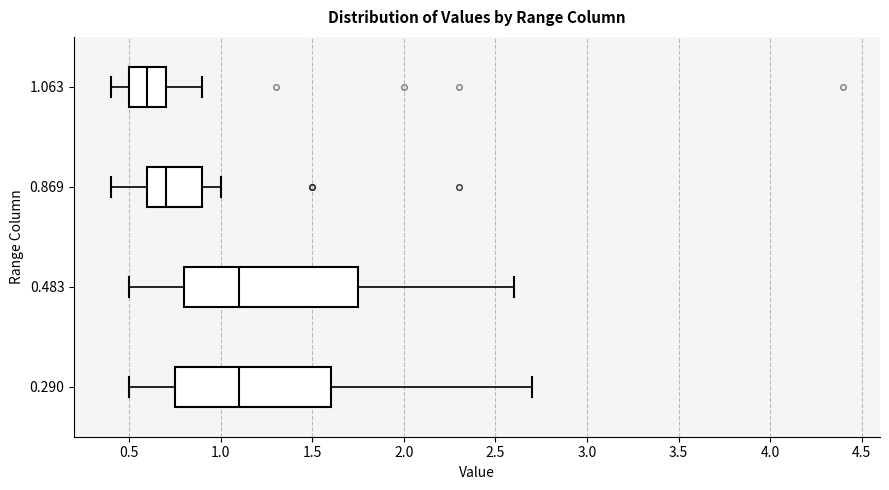

Which box has the furthest to the left median line?

1.063